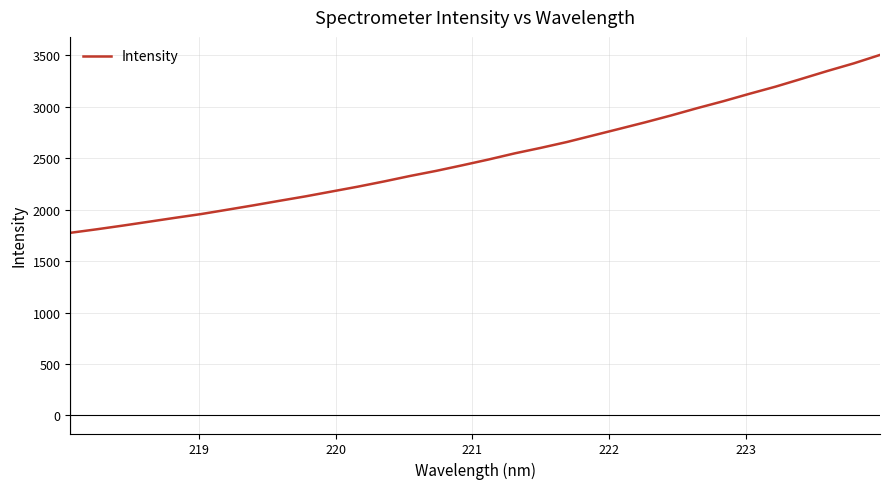

What is the maximum value shown in the chart?

3504.9